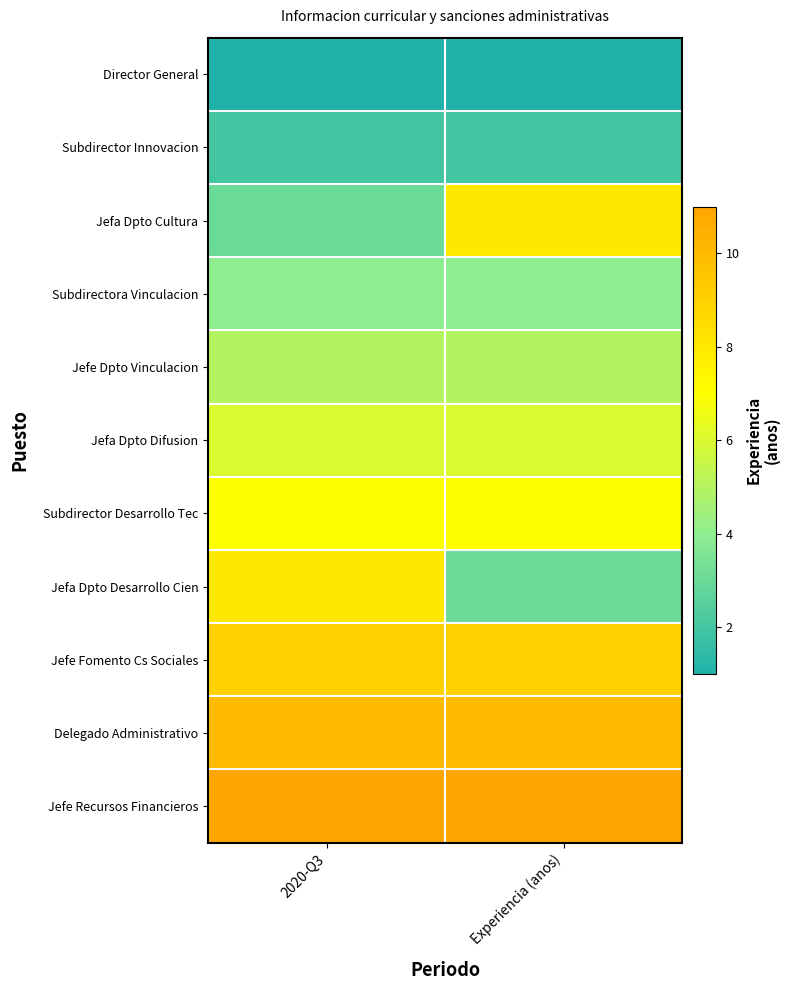

Rank the series by their maximum value, from highest to lowest.

Jefe Recursos Financieros, Delegado Administrativo, Jefe Fomento Cs Sociales, Jefa Dpto Cultura, Jefa Dpto Desarrollo Cien, Subdirector Desarrollo Tec, Jefa Dpto Difusion, Jefe Dpto Vinculacion, Subdirectora Vinculacion, Subdirector Innovacion, Director General